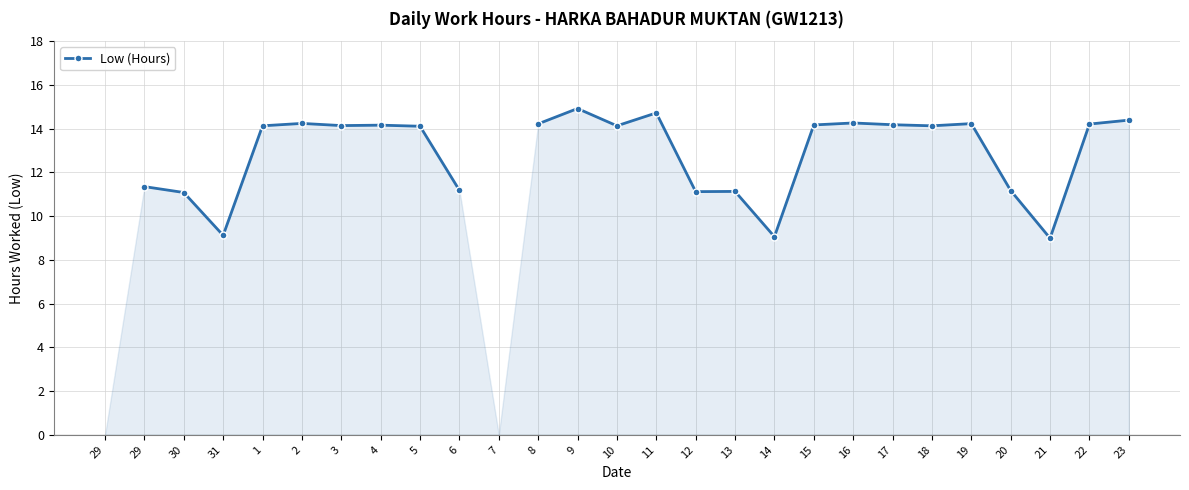

True or false: the data shows 14.3 at 16.

True